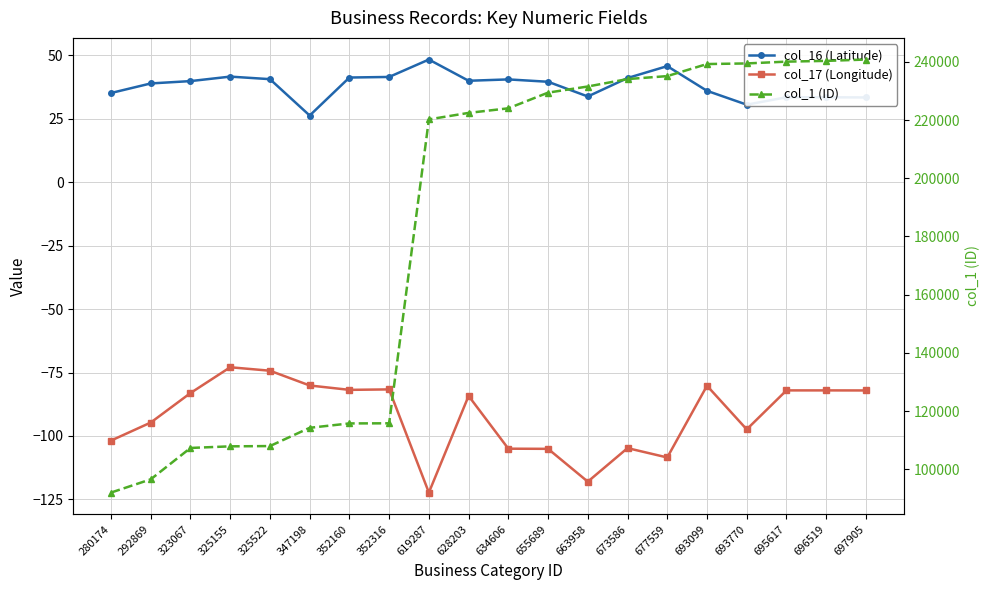

At which category does the chart reach its minimum across all series?

619287